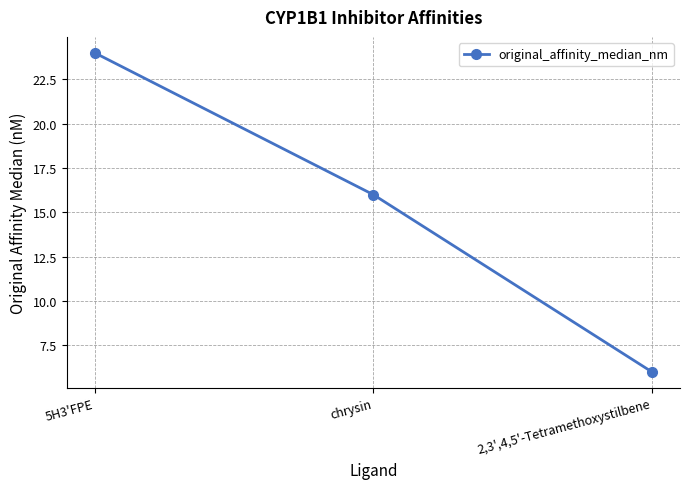

What value does the data have at 5H3'FPE, to the nearest 10?

20